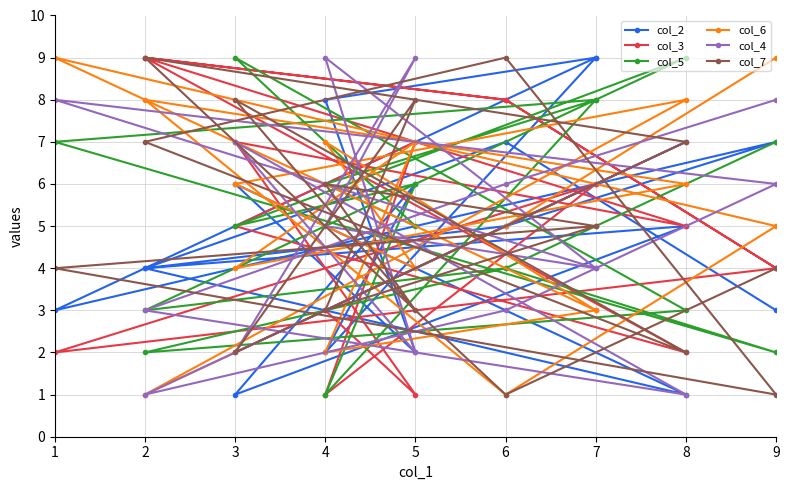

Does the chart have visible grid lines?

Yes